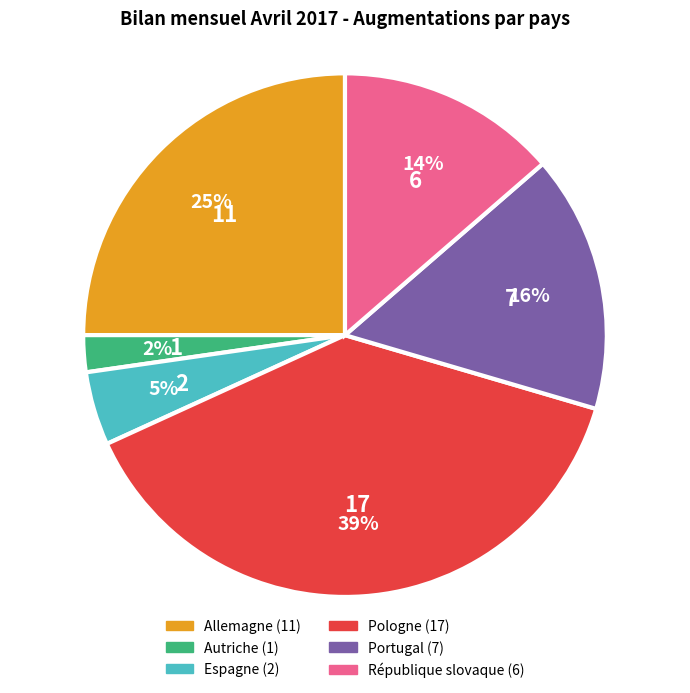

Combined, do Espagne and Allemagne account for over 50%?

No